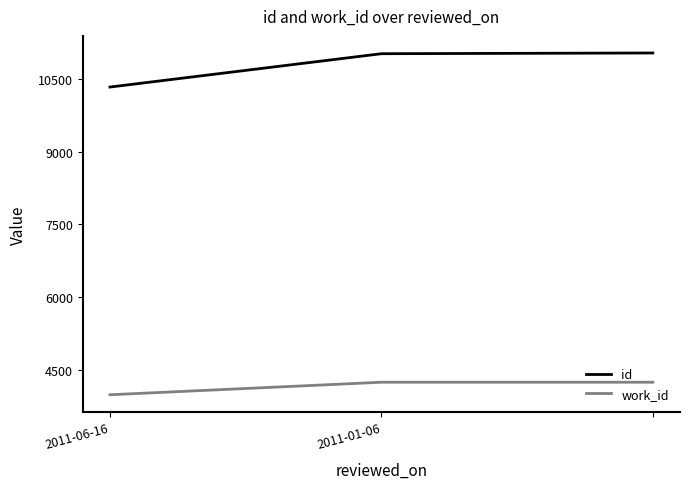

What is the minimum value shown in the chart?

3979